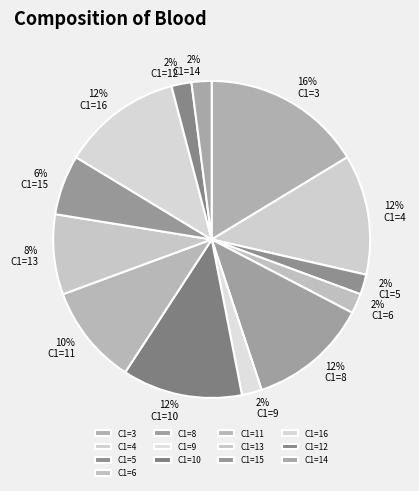

Which category has the biggest portion of the pie?

C1=3